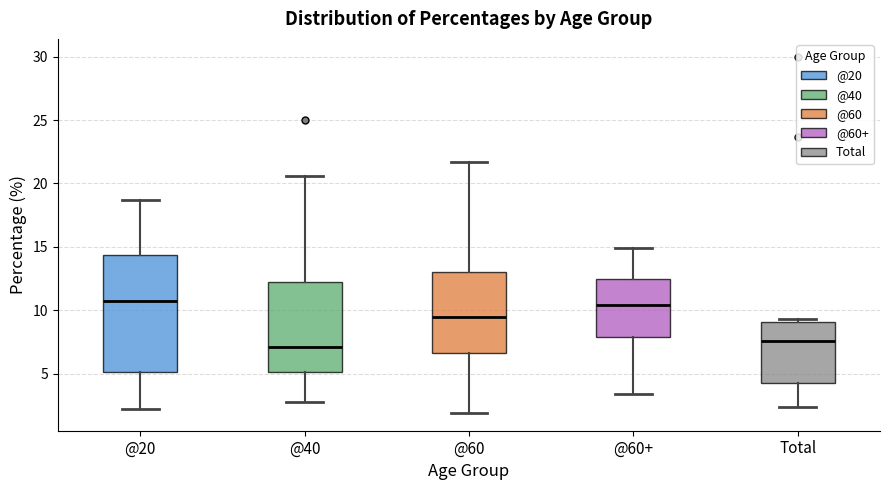

Reading left to right, transcribe this box plot: for each box, give where its median line is, the range the box spans, and where its two whiskers end, as read against the y-axis. The values are not printed on the chart, so give them approximately, as read against the axis.

@20: median 10.5, box 5.0 to 14.5, whiskers 2.0 to 18.5
@40: median 7.0, box 5.0 to 12.0, whiskers 3.0 to 20.5
@60: median 9.5, box 6.5 to 13.0, whiskers 2.0 to 21.5
@60+: median 10.5, box 8.0 to 12.5, whiskers 3.5 to 15.0
Total: median 7.5, box 4.5 to 9.0, whiskers 2.5 to 9.5